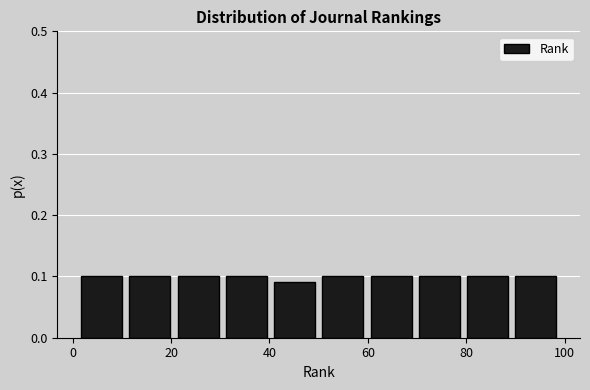

Reading left to right, transcribe this chart: for each bar, give the range it covers on the x-axis and its height. Neither the bar edges nor the heights are printed on the chart, so give them approximately, as read against the axes.

1.0 to 10.8: 0.10
10.8 to 20.6: 0.10
20.6 to 30.4: 0.10
30.4 to 40.2: 0.10
40.2 to 50.0: 0.09
50.0 to 59.8: 0.10
59.8 to 69.6: 0.10
69.6 to 79.4: 0.10
79.4 to 89.2: 0.10
89.2 to 99.0: 0.10